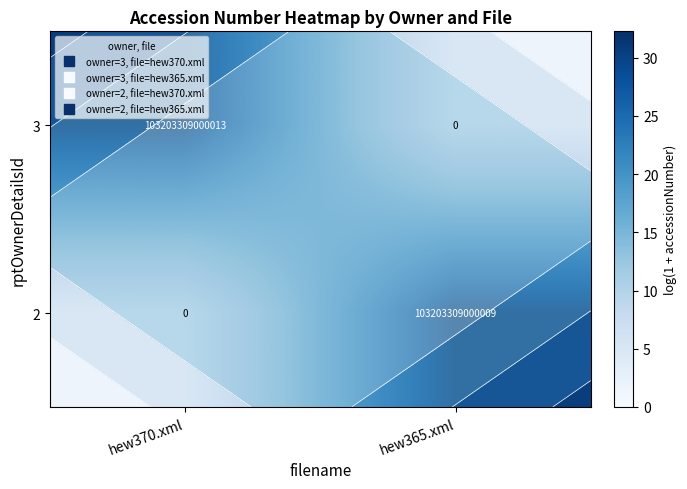

What is the total value across all series at hew365.xml?

32.3